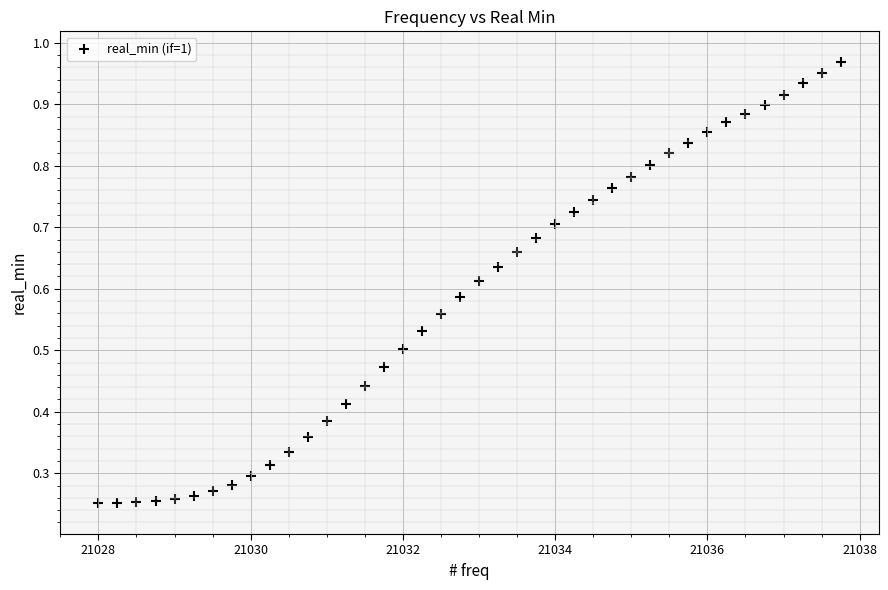

What is the range of X values (max minus min)?

9.8